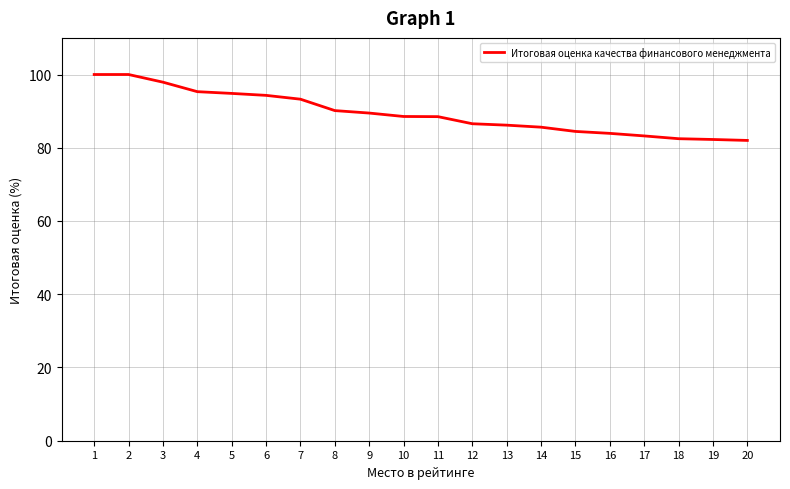

Read the value at 19.

82.3